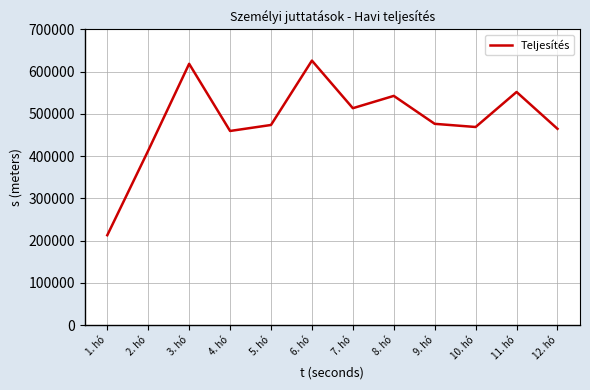

What is the ratio of the value at 8. hó to the value at 2. hó?

1.3